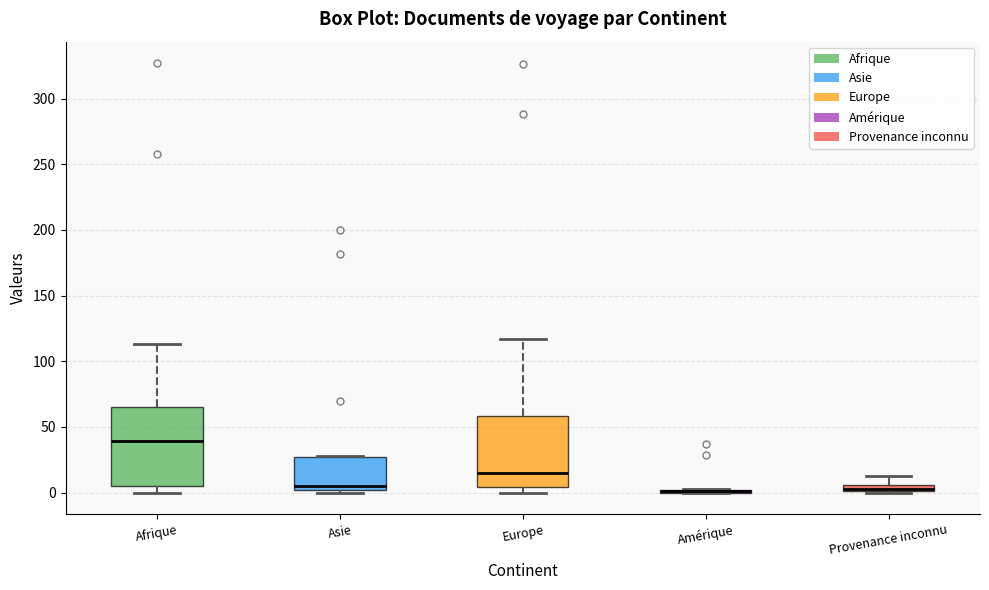

Which box is the tallest, from its lower edge to its upper edge?

Afrique